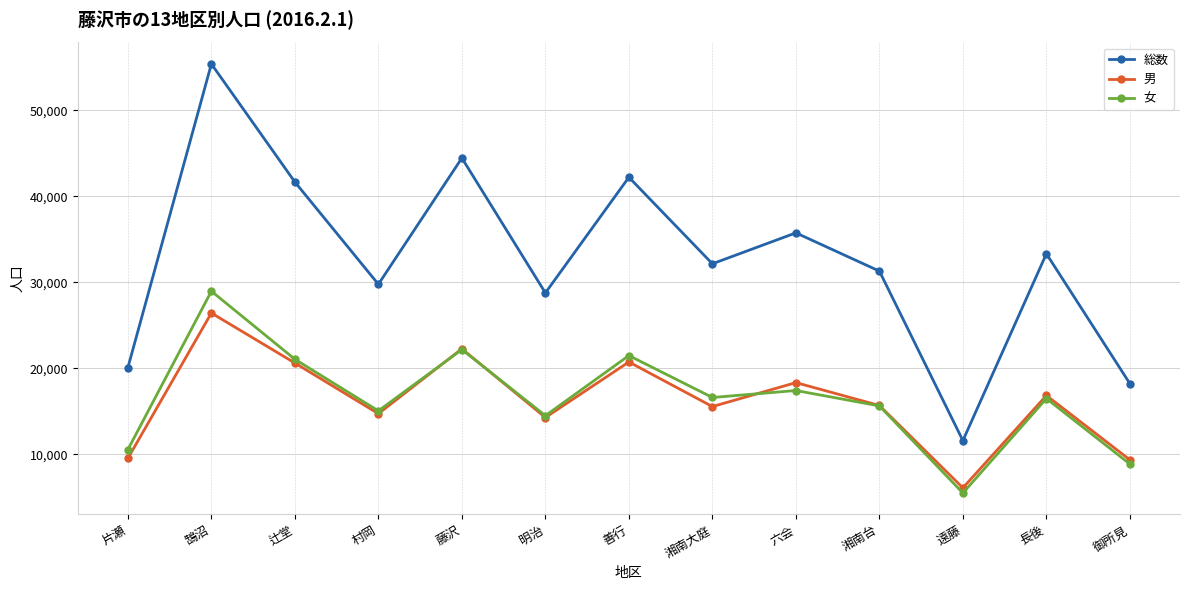

Which label corresponds to the largest value in the chart?

鵠沼